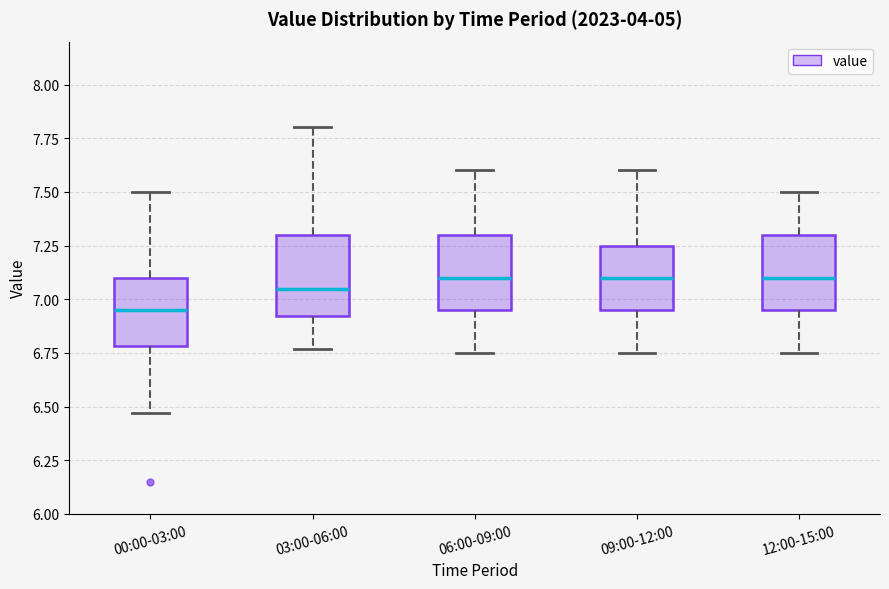

Reading left to right, read every box against the y-axis: the position of its median line, the range the box covers, and the ends of its whiskers. The values are not printed on the chart, so give them approximately, as read against the axis.

00:00-03:00: median 6.95, box 6.80 to 7.10, whiskers 6.45 to 7.50
03:00-06:00: median 7.05, box 6.90 to 7.30, whiskers 6.75 to 7.80
06:00-09:00: median 7.10, box 6.95 to 7.30, whiskers 6.75 to 7.60
09:00-12:00: median 7.10, box 6.95 to 7.25, whiskers 6.75 to 7.60
12:00-15:00: median 7.10, box 6.95 to 7.30, whiskers 6.75 to 7.50